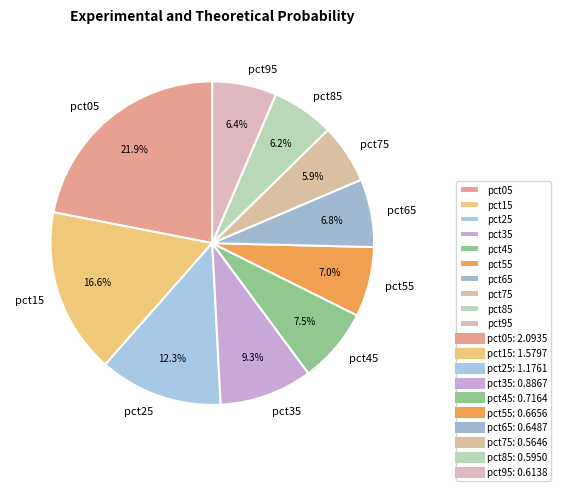

To the nearest percent, what is the average slice percentage?

10%